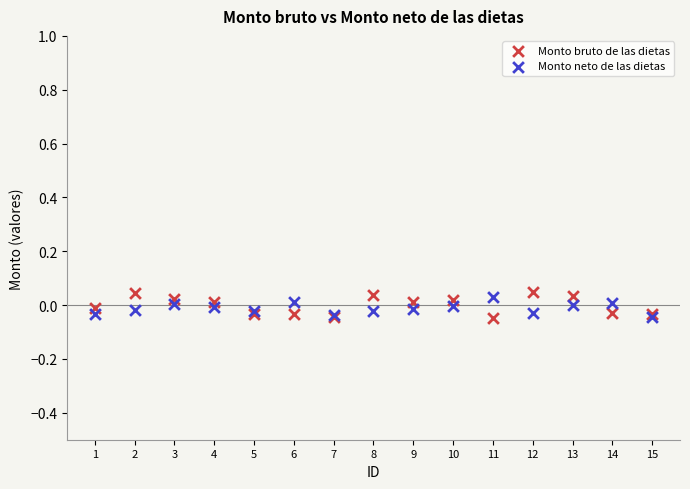

Which series reaches the maximum Y coordinate?

Monto bruto de las dietas